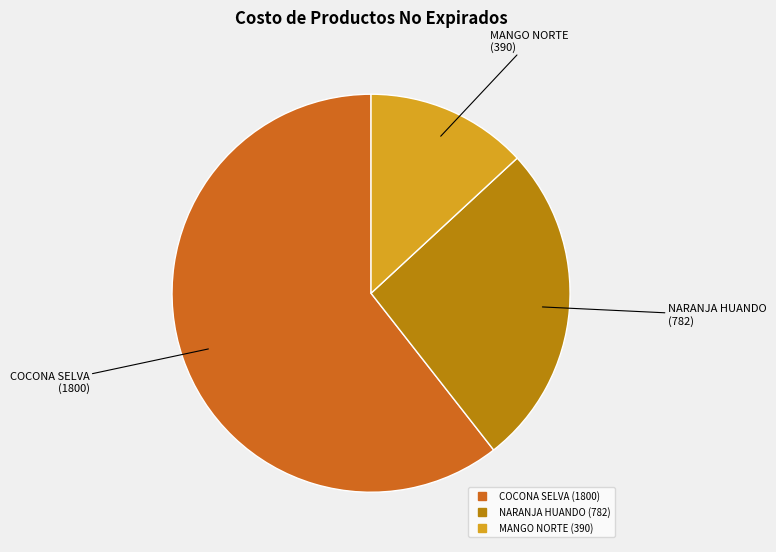

Is there a majority slice in this chart?

Yes